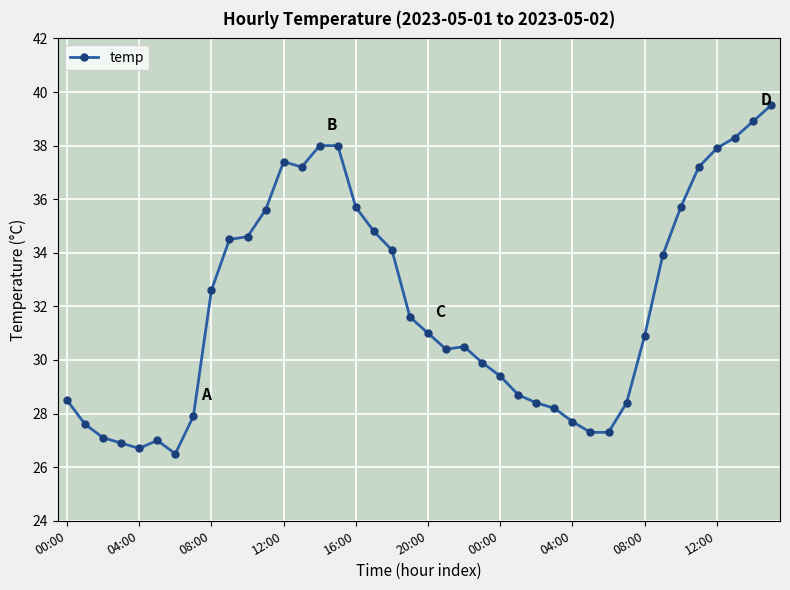

What is the maximum value shown in the chart?

39.5